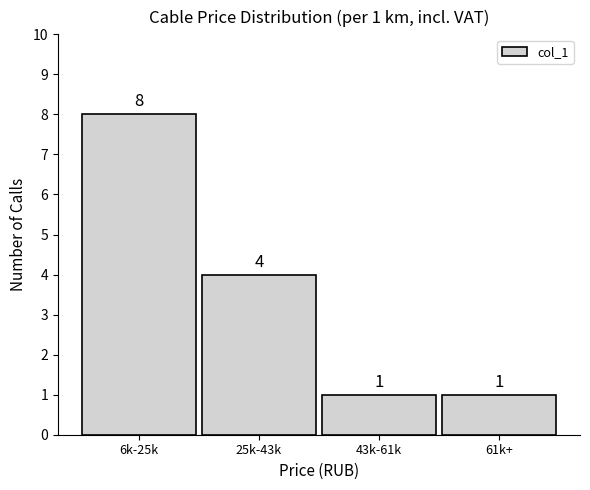

Reading left to right, list all the values displayed in this chart.

6k-25k=8	25k-43k=4	43k-61k=1	61k+=1